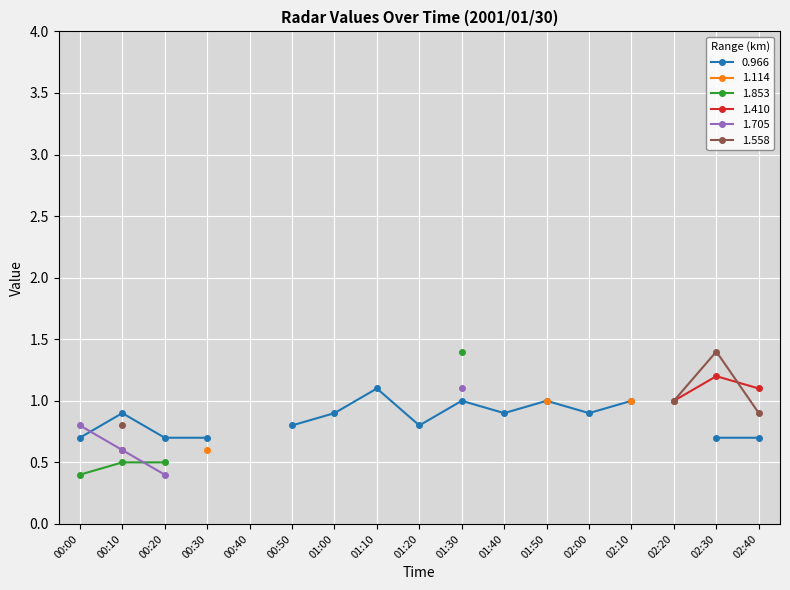

Which label corresponds to the largest value in the chart?

01:30